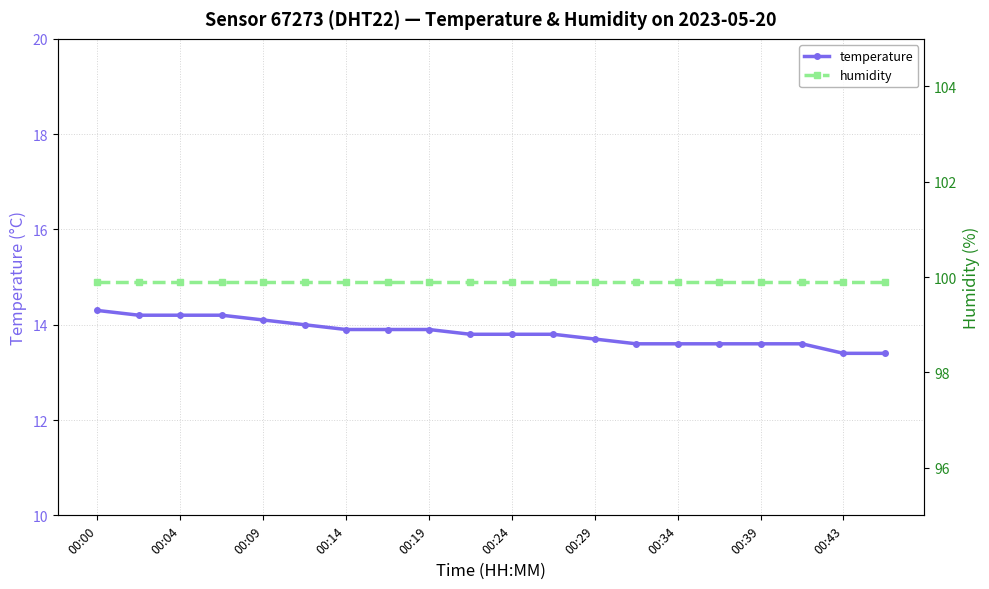

Is it true that temperature equals 21.2 at 00:43?

False